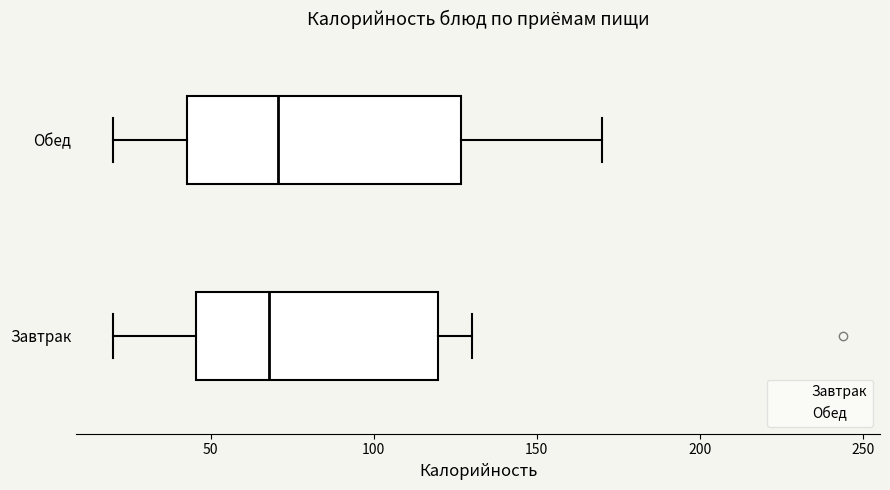

Where does the right whisker of the box for Завтрак end on the x-axis? The values are not printed on the chart, so give them approximately, as read against the axis.

130